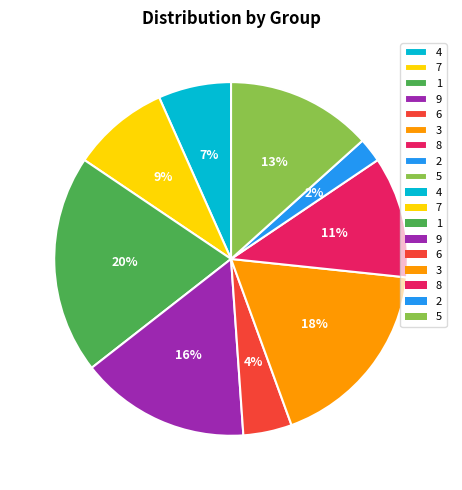

What is the largest slice in the pie chart?

1